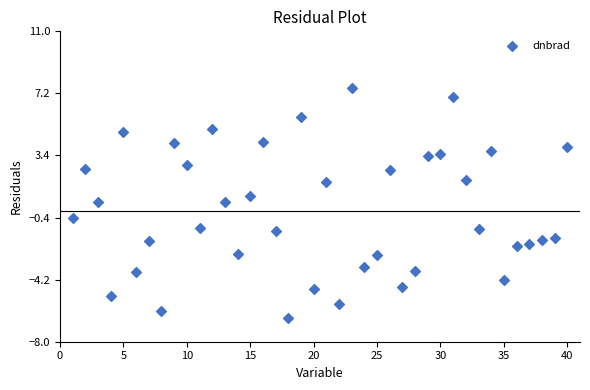

What is the range of Y values (max minus min)?

14.1